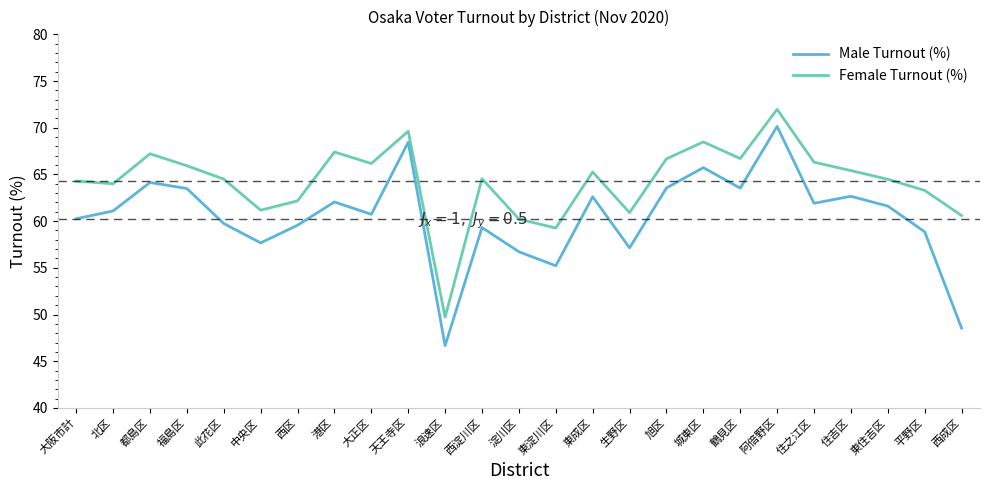

What is the approximate value of Male Turnout (%) at 城東区?

65.7